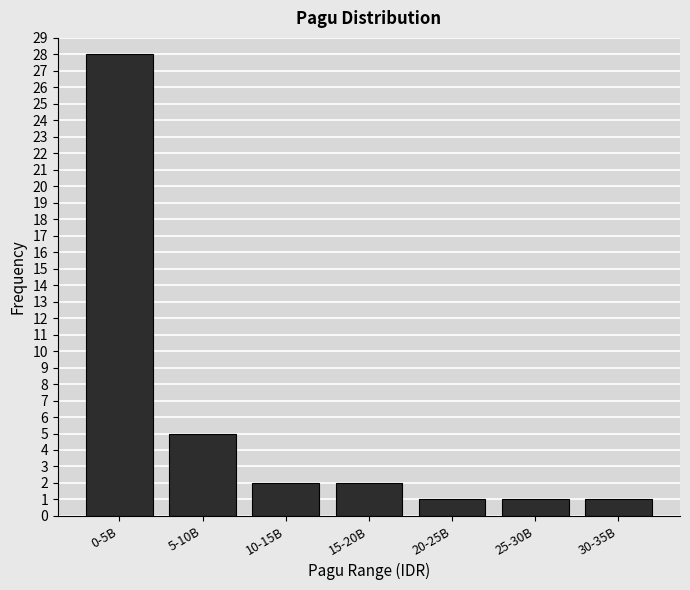

Reading left to right, extract all data points from this chart.

28	5	2	2	1	1	1